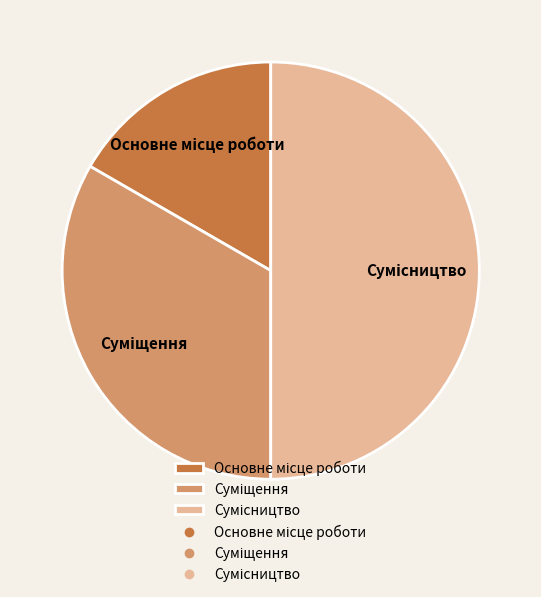

Between Суміщення and Основне місце роботи, which is larger?

Суміщення